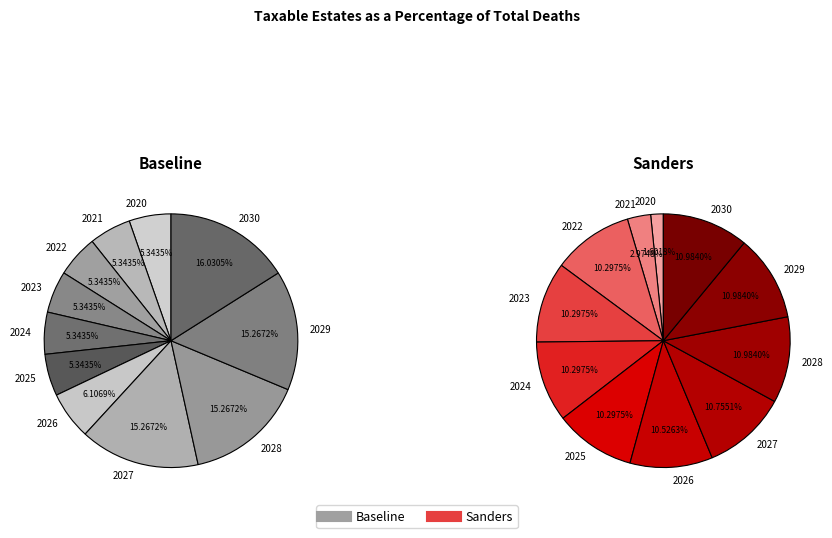

To the nearest percent, what portion does 2023 represent?

10%